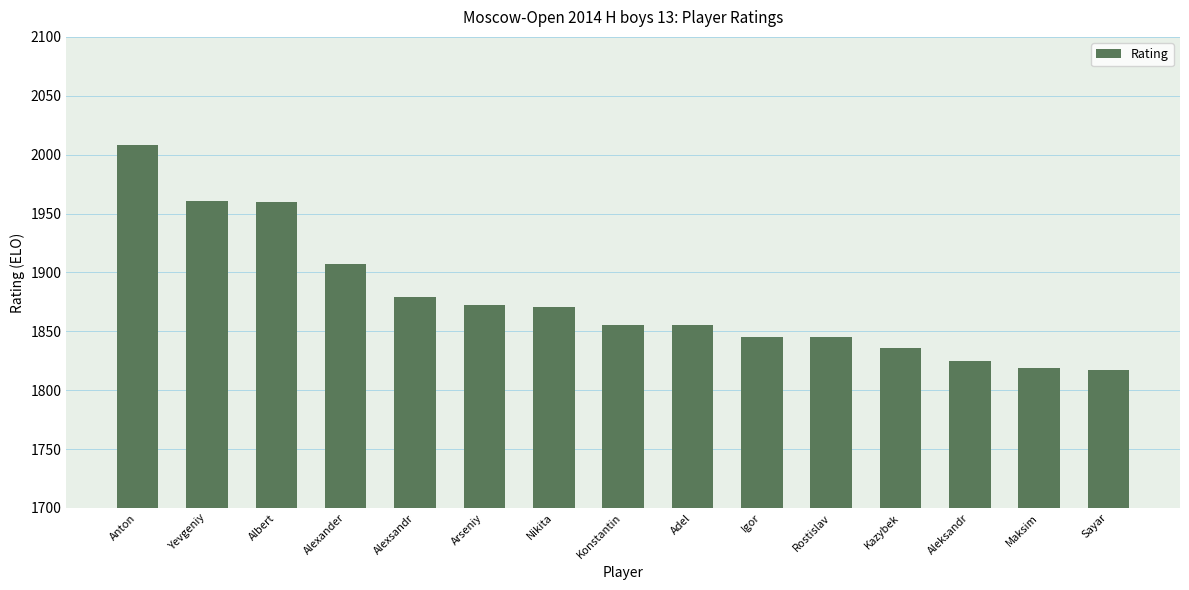

What is the sum of all values?

28155